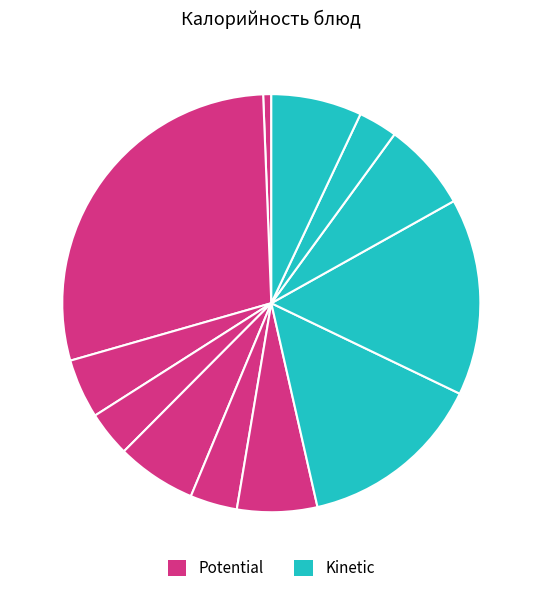

To the nearest percent, what is the difference between the largest and smallest slice percentages?

28%